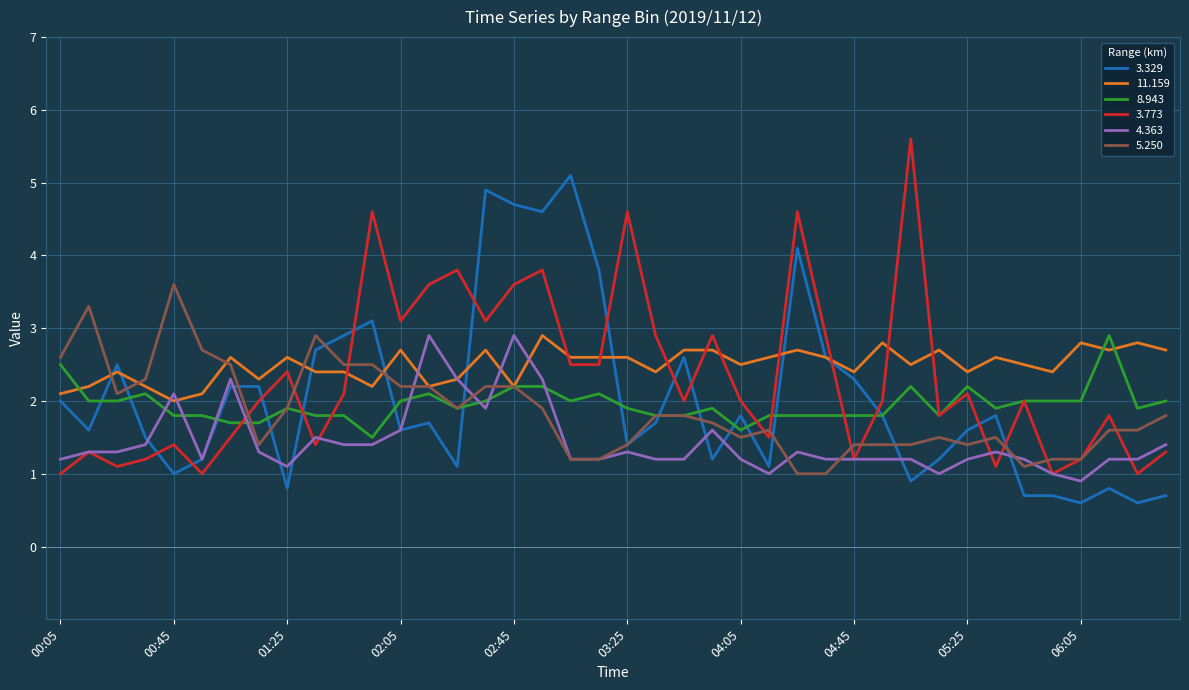

What is the smallest value displayed?

0.6